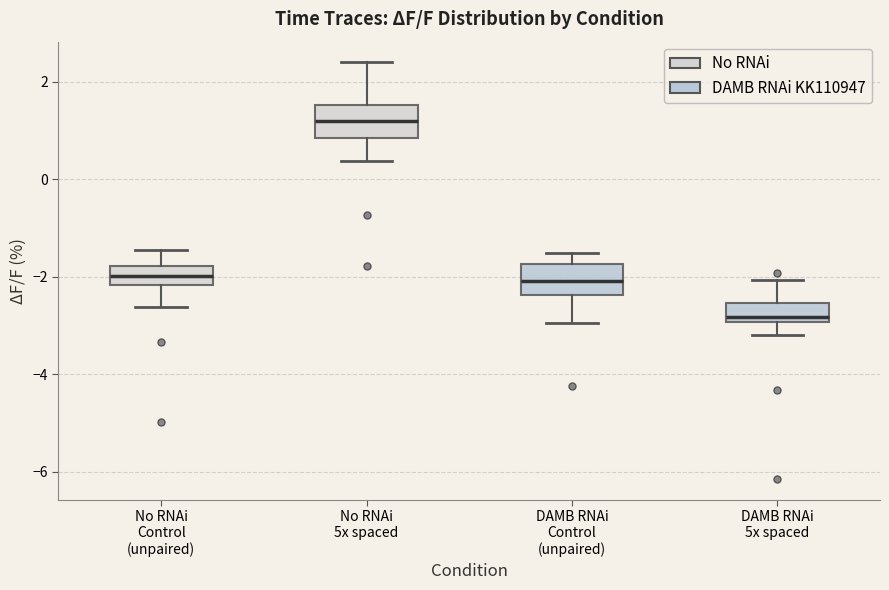

Where is the lower edge of the box for No RNAi 5x spaced on the y-axis? The values are not printed on the chart, so give them approximately, as read against the axis.

0.8